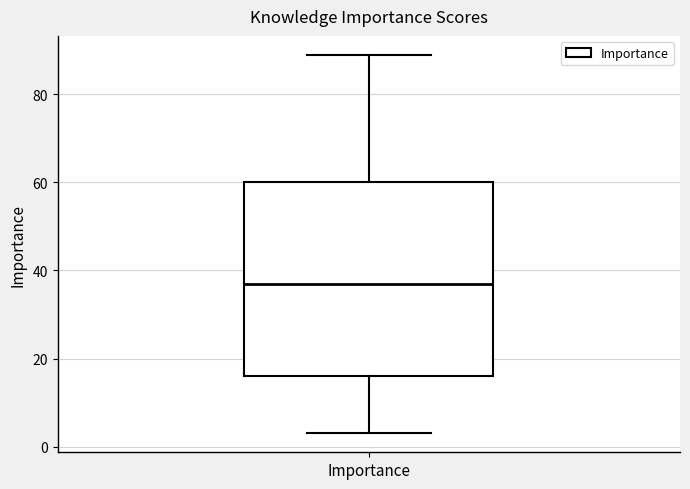

Transcribe this box plot: give where the median line is, the range the box spans, and where the two whiskers end, as read against the y-axis. The values are not printed on the chart, so give them approximately, as read against the axis.

median 38, box 16 to 60, whiskers 4 to 90